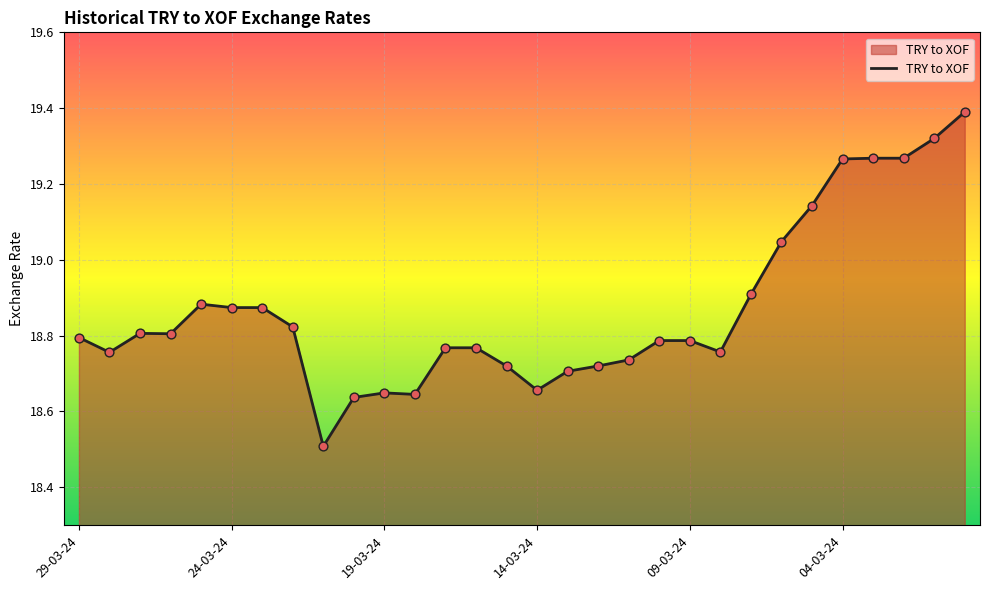

What is the maximum value shown in the chart?

19.4